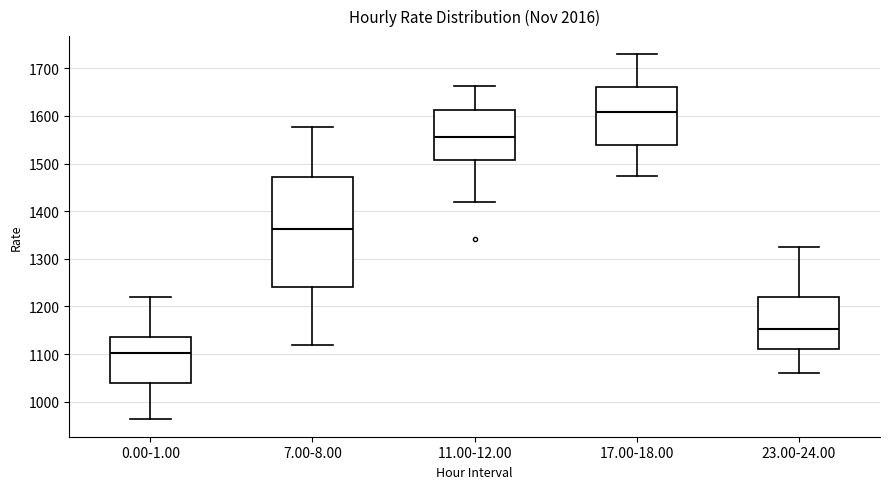

Which box has the lowest median line?

0.00-1.00